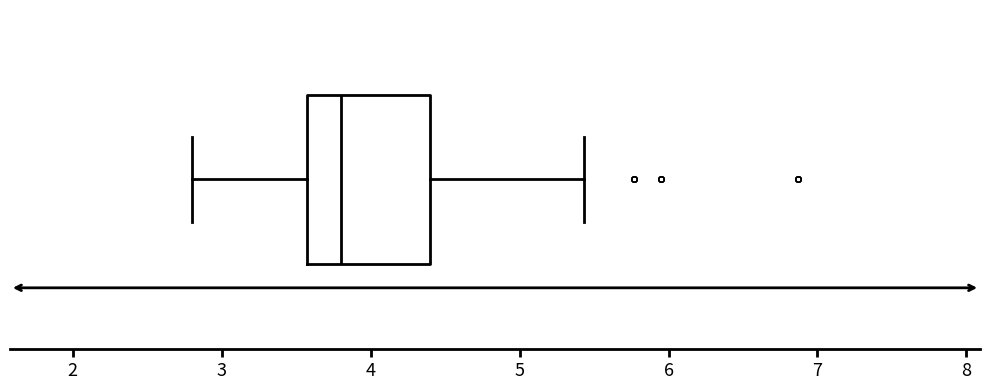

Read this box plot against the x-axis: the position of the median line, the range covered by the box, and the ends of both whiskers. The values are not printed on the chart, so give them approximately, as read against the axis.

median 3.8, box 3.6 to 4.4, whiskers 2.8 to 5.4